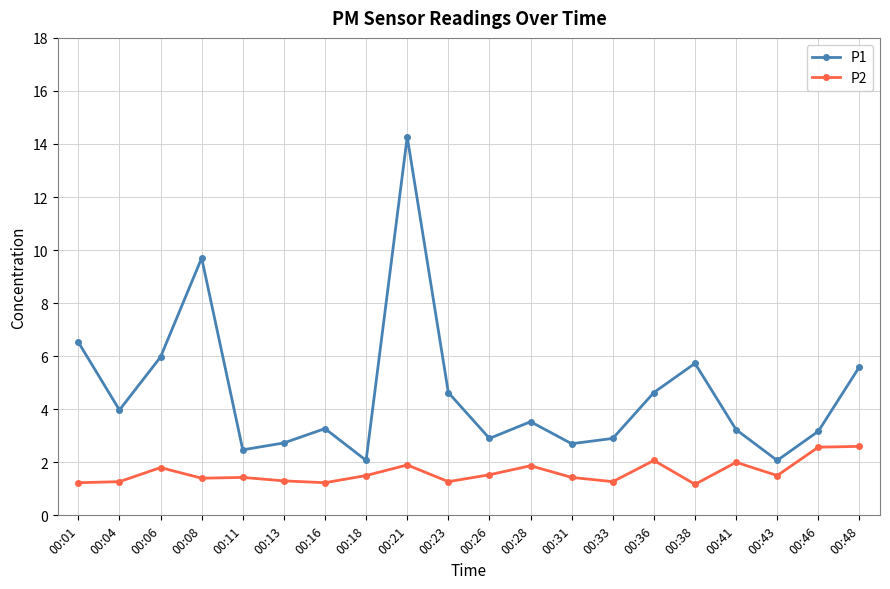

How many data points in P1 are less than 3?

7